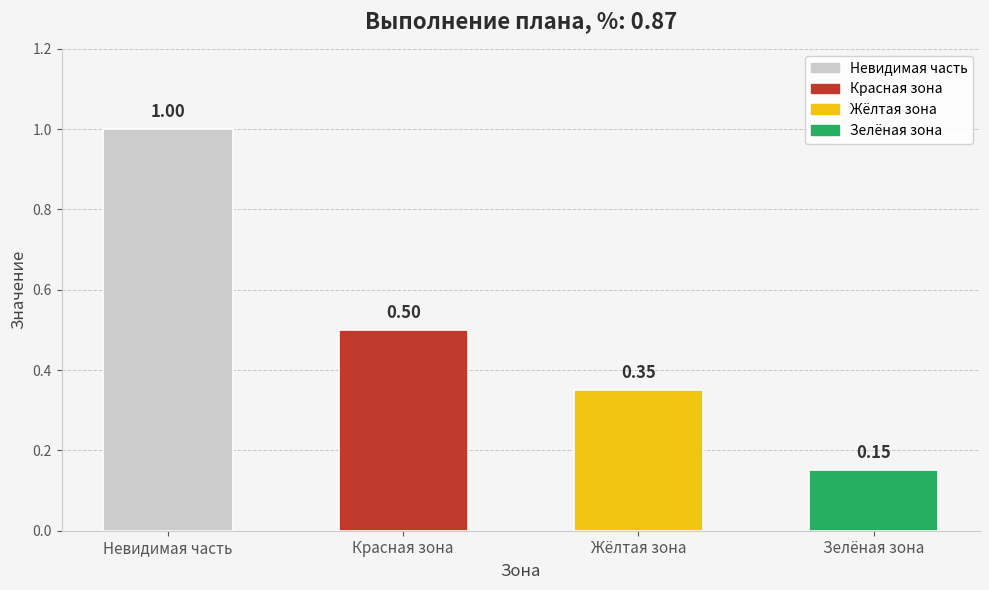

Rank the categories by value from highest to lowest.

Невидимая часть, Красная зона, Жёлтая зона, Зелёная зона